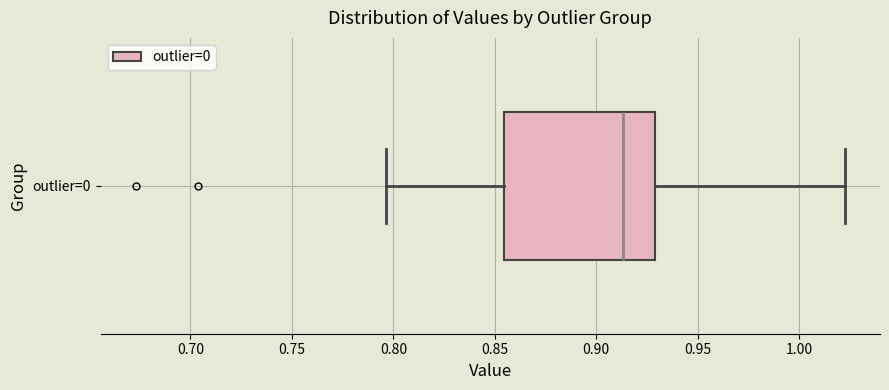

Where does the median line of the box for outlier=0 sit on the x-axis? The values are not printed on the chart, so give them approximately, as read against the axis.

0.915